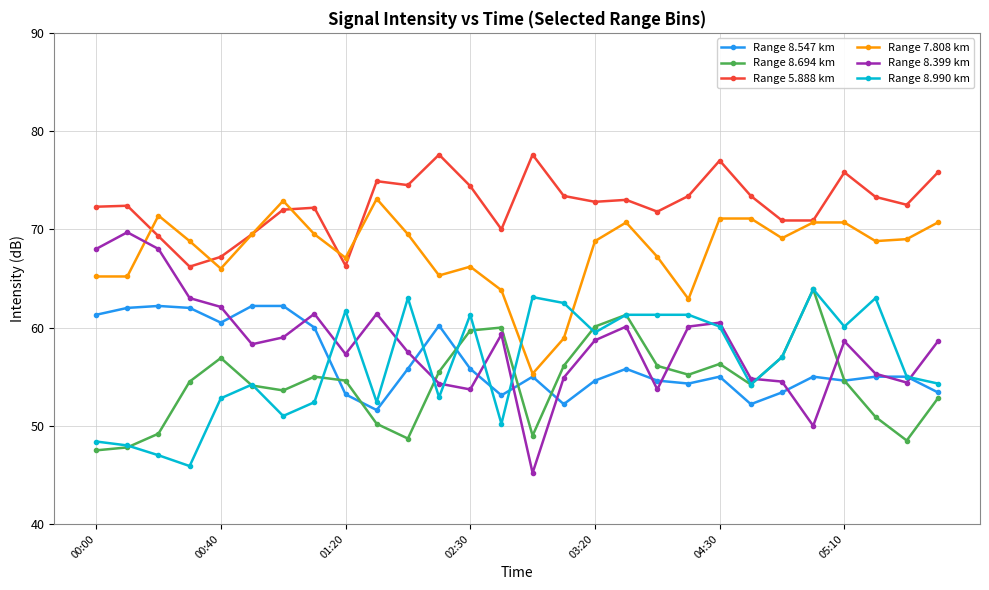

Which series has the largest range (max minus min)?

Range 8.399 km